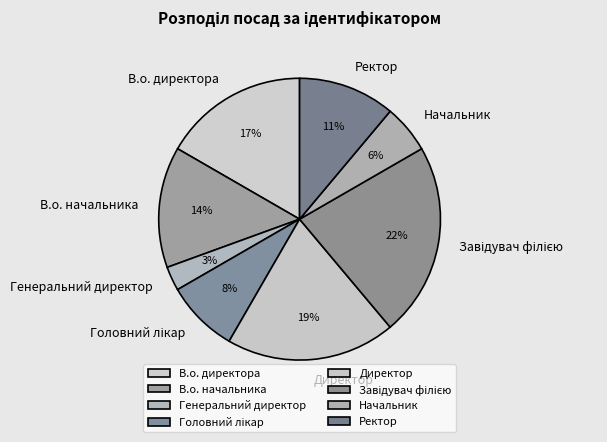

What percentage is the Генеральний директор slice, to the nearest percent?

3%